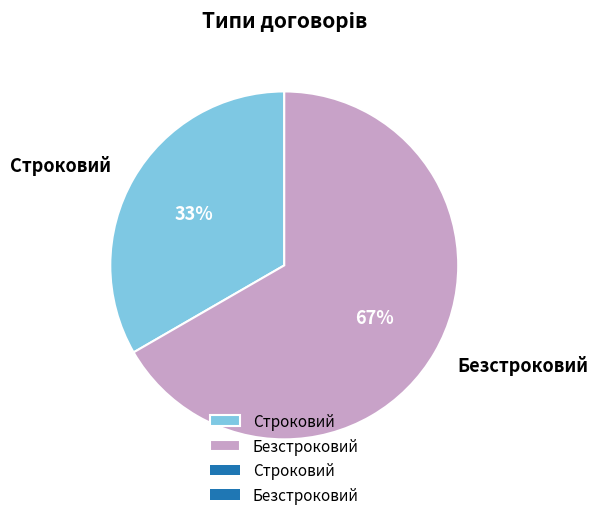

Is it true that Строковий is 44% of the pie?

False